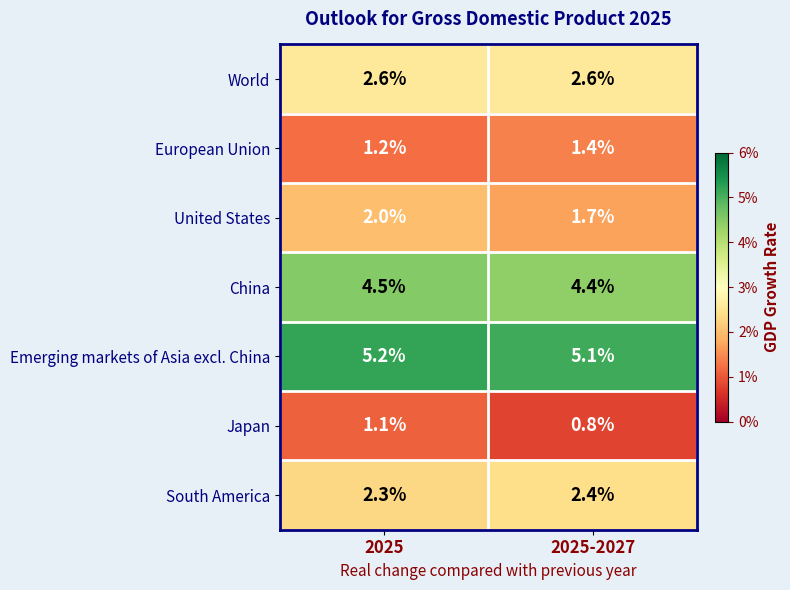

Rank the series by their maximum value, from highest to lowest.

Emerging markets of Asia excl. China, China, World, South America, United States, European Union, Japan